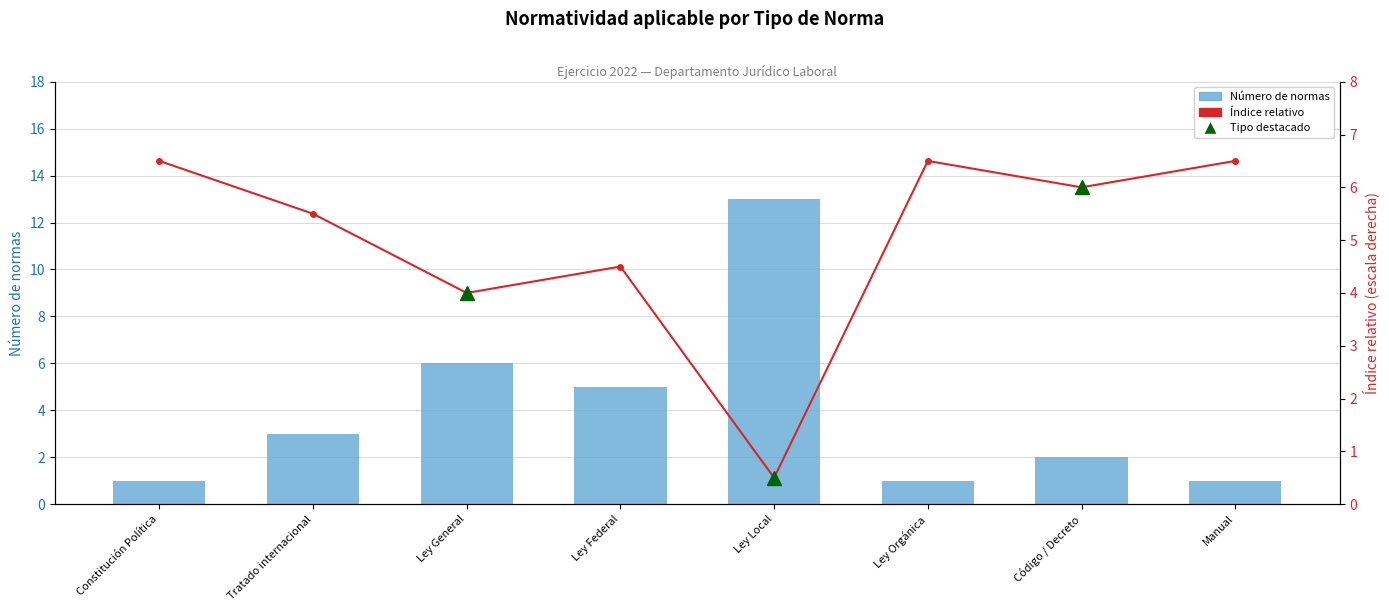

How many data points in Número de normas are above 3?

3